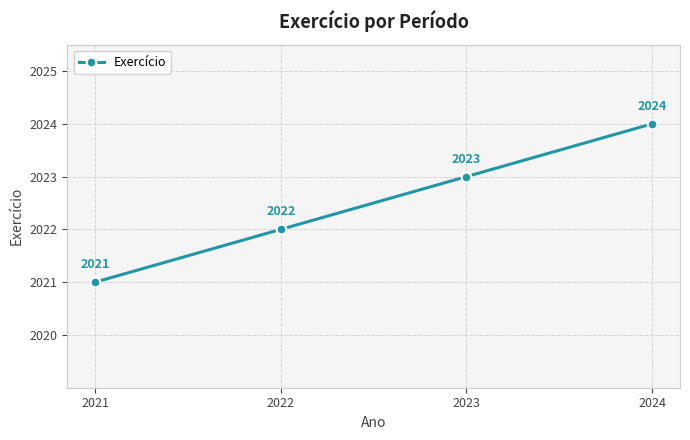

Count the number of data series in this chart.

1